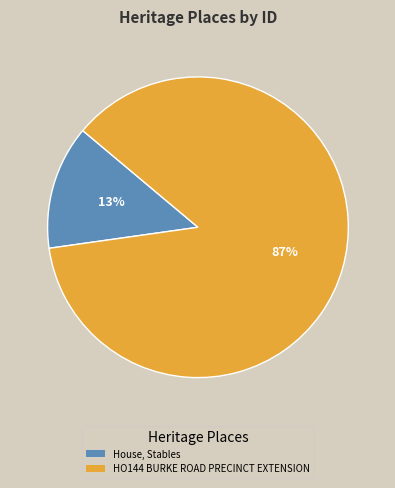

What is the majority slice?

HO144 BURKE ROAD PRECINCT EXTENSION